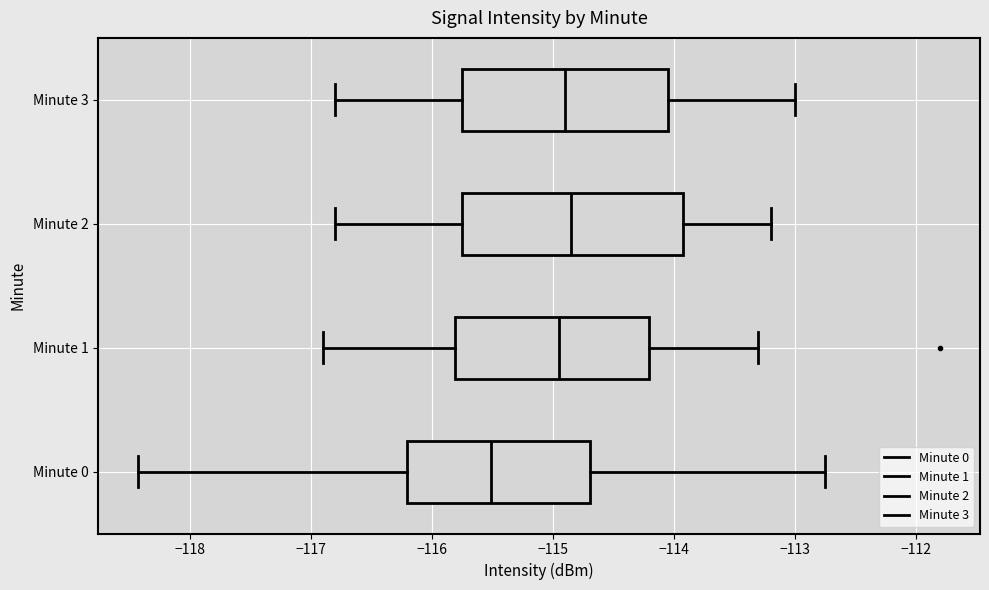

Where does the left whisker of the box for Minute 3 end on the x-axis? The values are not printed on the chart, so give them approximately, as read against the axis.

-116.8